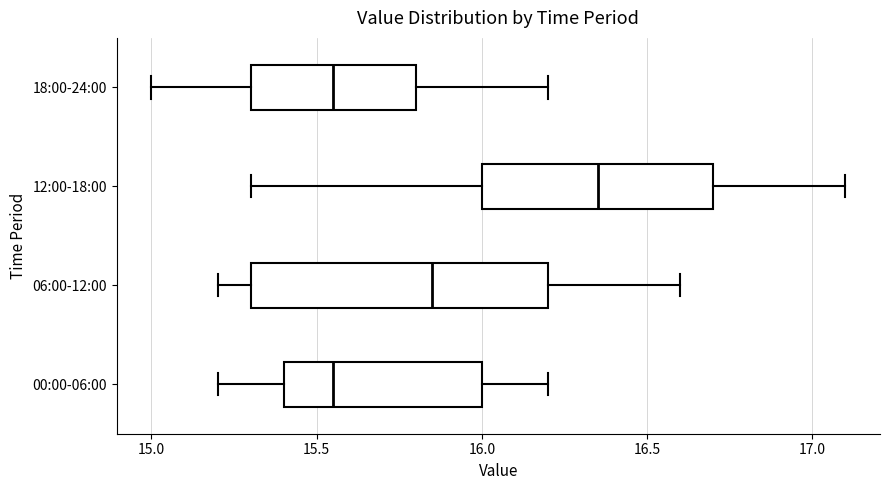

Where does the left whisker of the box for 18:00-24:00 end on the x-axis? The values are not printed on the chart, so give them approximately, as read against the axis.

15.00